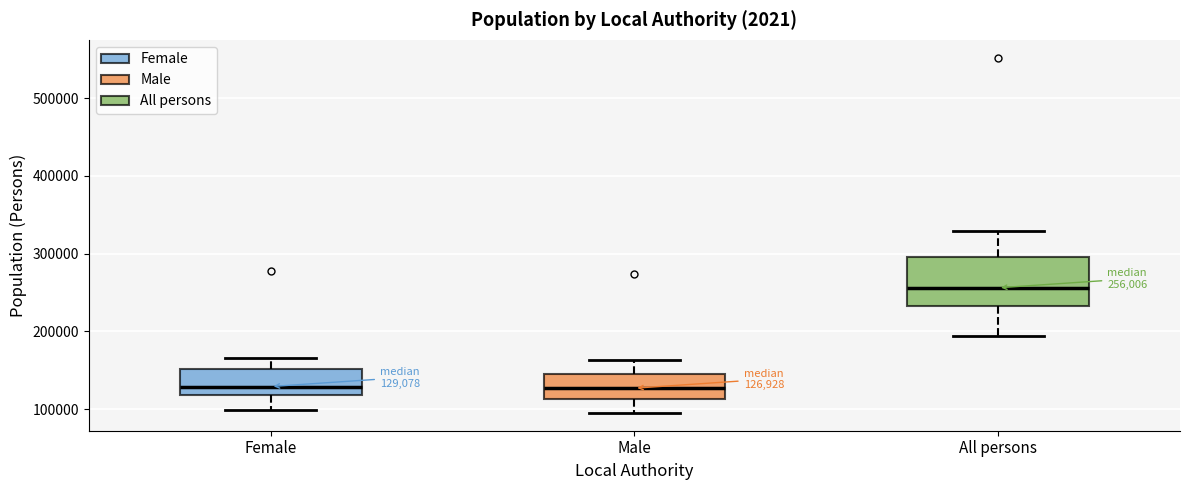

Comparing the boxes themselves (not the whiskers), which one is the tallest?

All persons